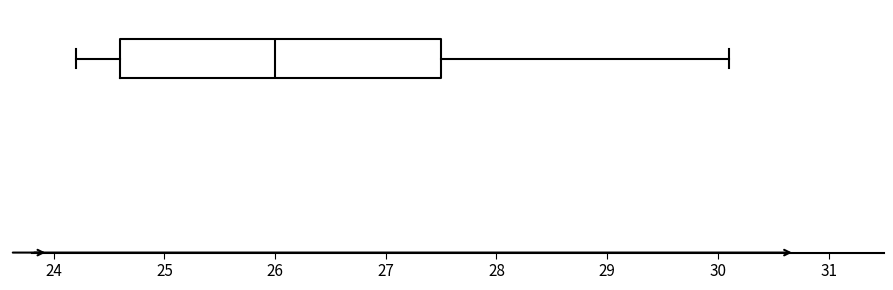

Transcribe this box plot: give where the median line is, the range the box spans, and where the two whiskers end, as read against the x-axis. The values are not printed on the chart, so give them approximately, as read against the axis.

median 26.0, box 24.6 to 27.5, whiskers 24.2 to 30.1